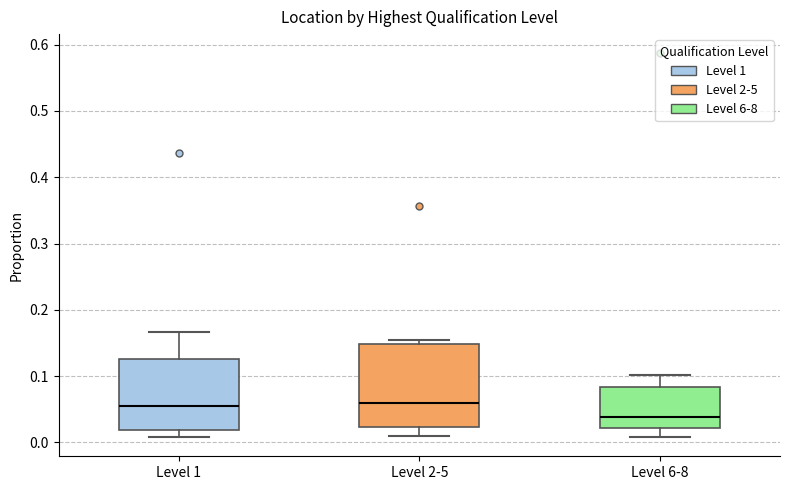

Where is the lower edge of the box for Level 2-5 on the y-axis? The values are not printed on the chart, so give them approximately, as read against the axis.

0.02